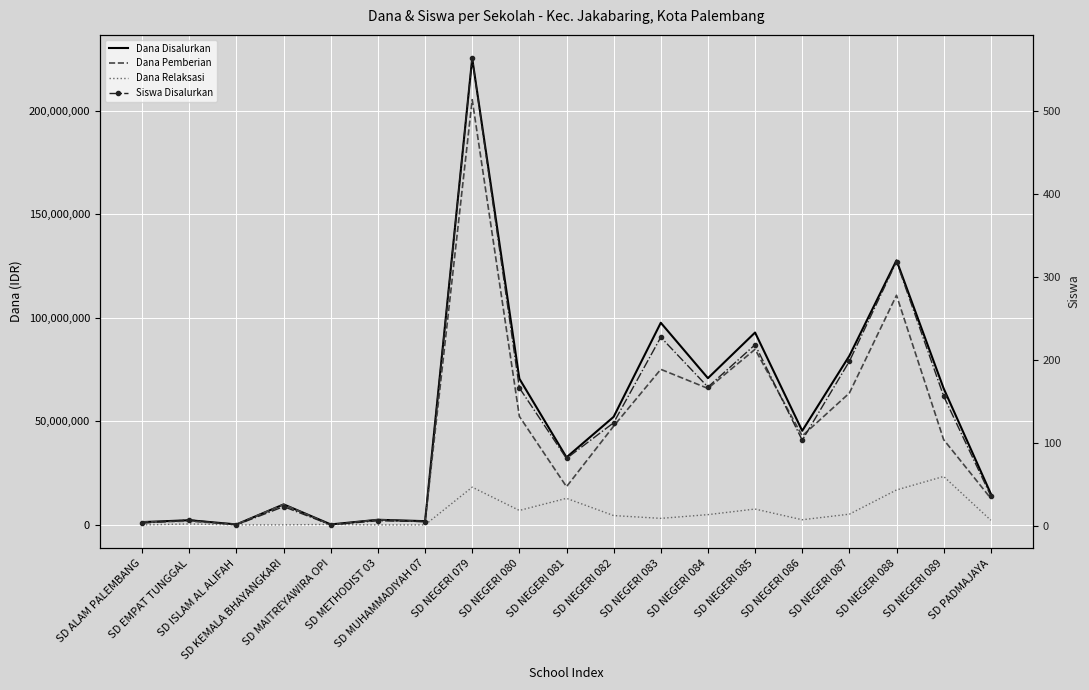

Where does the Siswa Disalurkan series first go above 103?

SD NEGERI 079